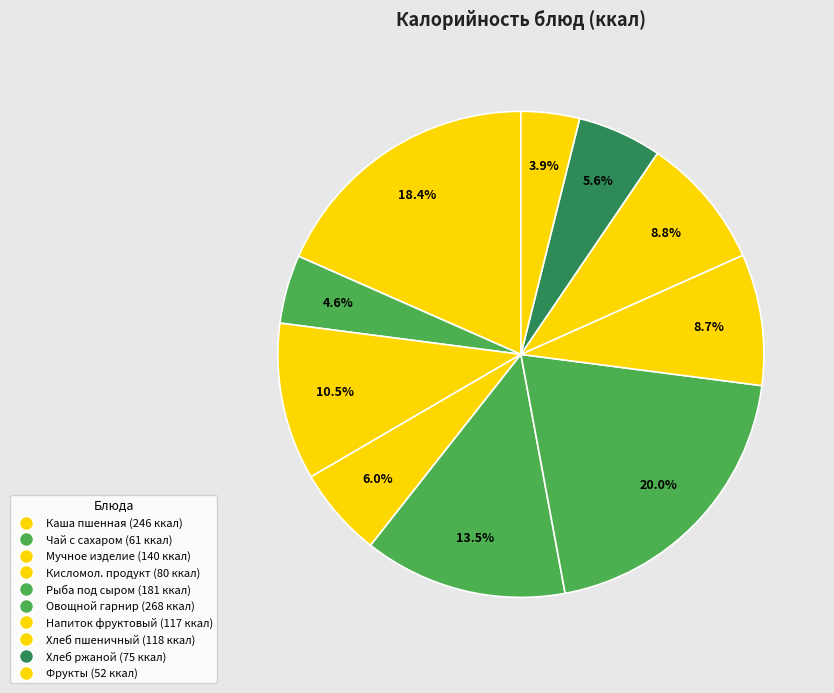

Count the number of slices in the pie.

10